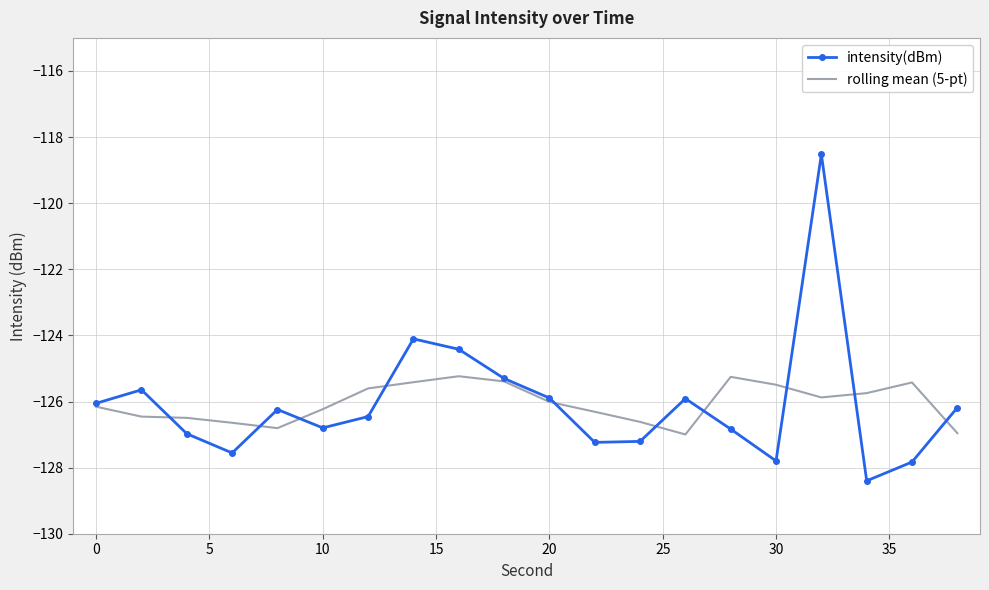

What is the difference between the maximum and minimum values in the rolling mean (5-pt) series?

1.8